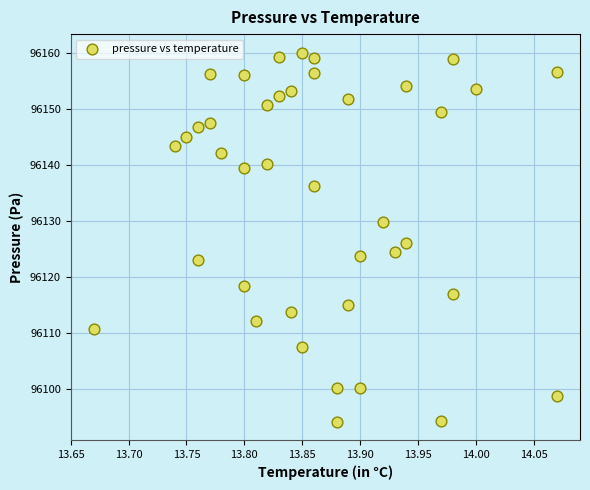

What Y value in the scatter plot is closest to 96127?

96126.0